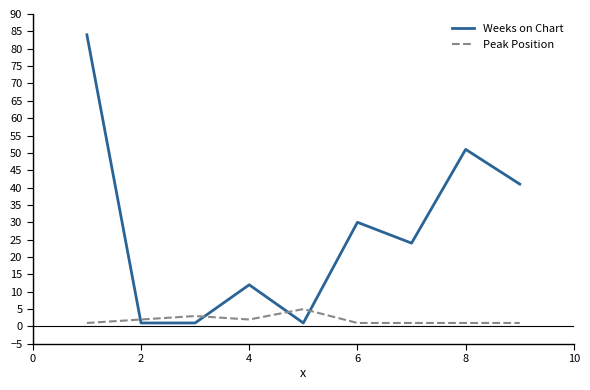

What are all the series names shown in the legend?

Weeks on Chart, Peak Position